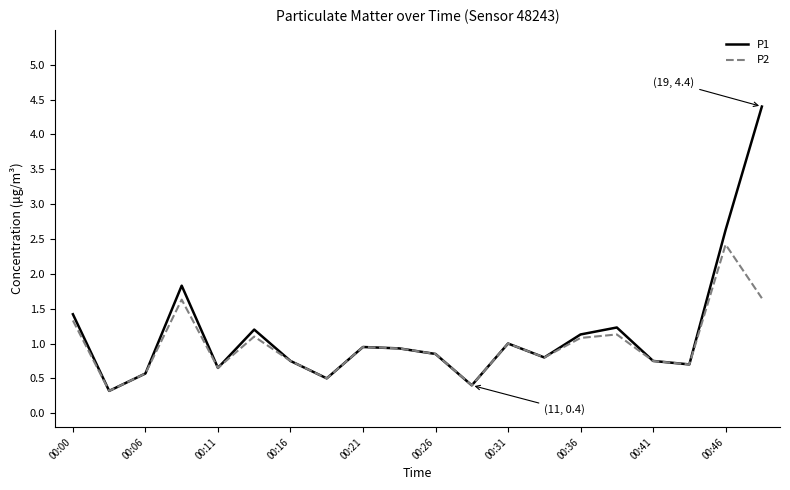

Which series has the widest spread of values?

P1